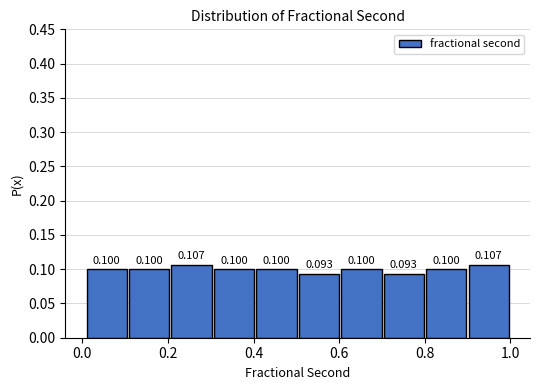

Reading left to right, transcribe this chart: for each bar, give the range it covers on the x-axis and its height. The bar edges are not printed on the chart, so give them approximately, as read against the axis.

0.0 to 0.1: 0.100
0.1 to 0.2: 0.100
0.2 to 0.3: 0.107
0.3 to 0.4: 0.100
0.4 to 0.5: 0.100
0.5 to 0.6: 0.093
0.6 to 0.7: 0.100
0.7 to 0.8: 0.093
0.8 to 0.9: 0.100
0.9 to 1.0: 0.107